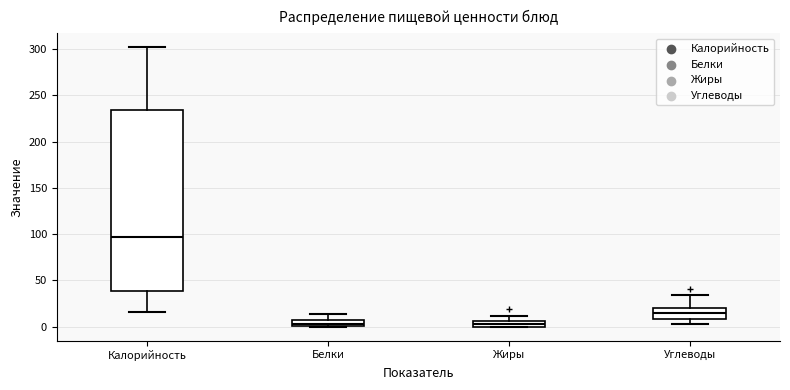

Which box has the highest median line?

Калорийность